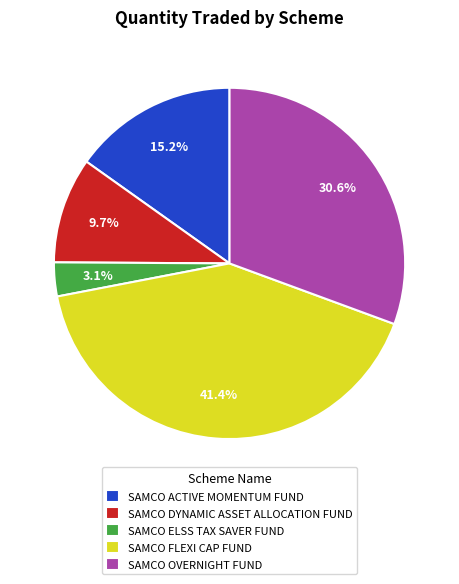

Approximately how many times larger is the value at SAMCO DYNAMIC ASSET ALLOCATION FUND compared to SAMCO OVERNIGHT FUND?

0.3